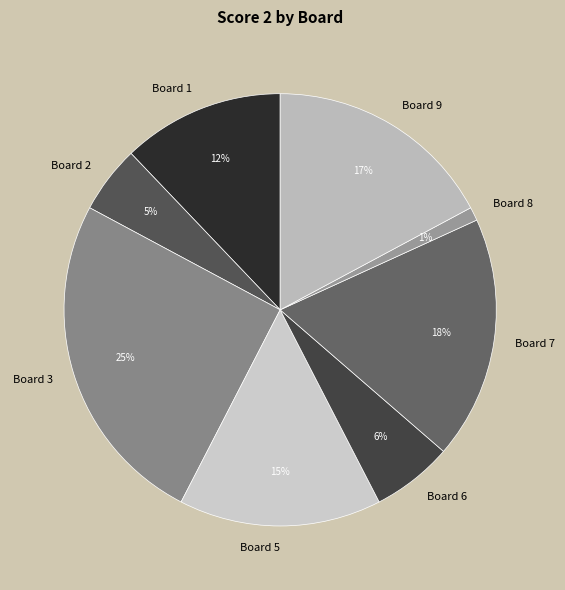

What is the smallest slice in the pie chart?

Board 8